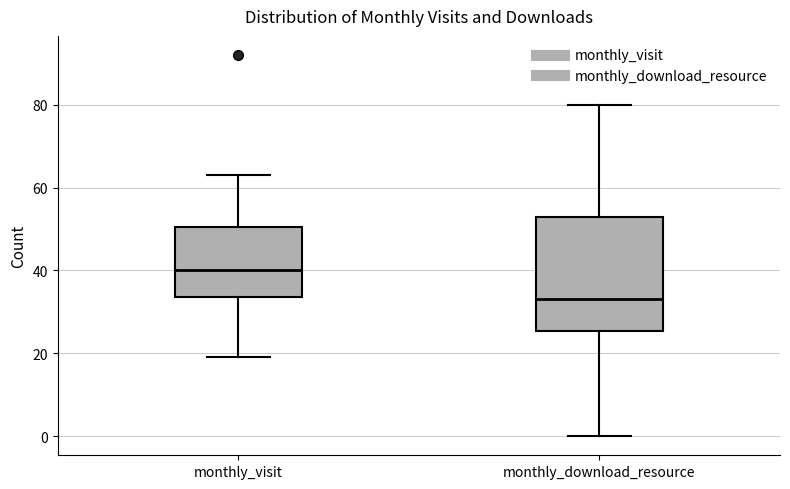

Reading left to right, transcribe this box plot: for each box, give where its median line is, the range the box spans, and where its two whiskers end, as read against the y-axis. The values are not printed on the chart, so give them approximately, as read against the axis.

monthly_visit: median 40, box 34 to 50, whiskers 20 to 64
monthly_download_resource: median 34, box 26 to 54, whiskers 0 to 80